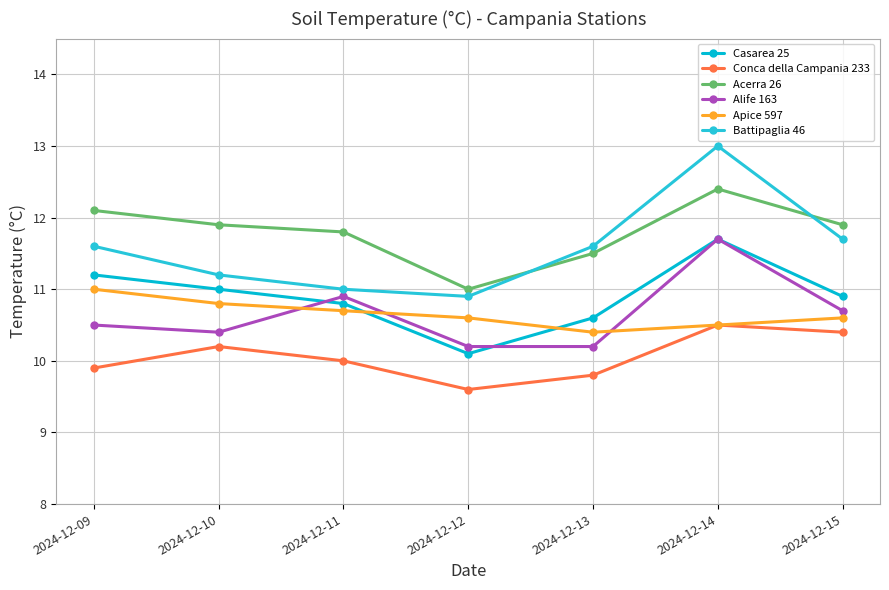

True or false: Acerra 26 has a value of 12.4 at 2024-12-14.

True